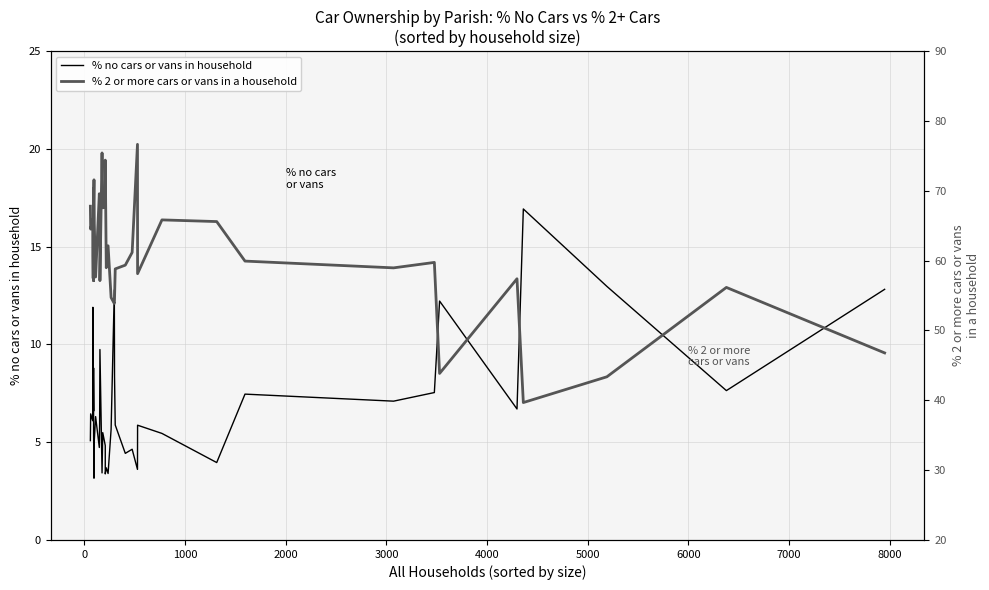

What is the maximum value shown in the chart?

76.7